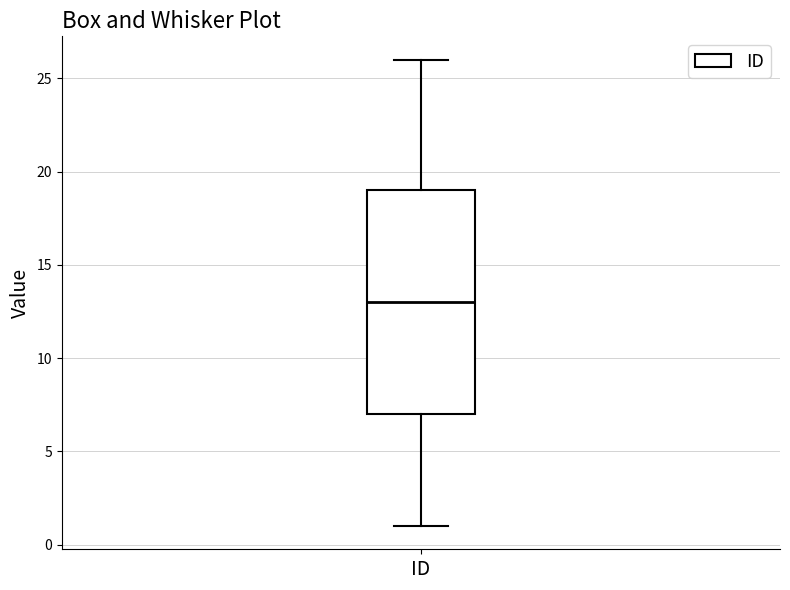

Read this box plot against the y-axis: the position of the median line, the range covered by the box, and the ends of both whiskers. The values are not printed on the chart, so give them approximately, as read against the axis.

median 13, box 7 to 19, whiskers 1 to 26